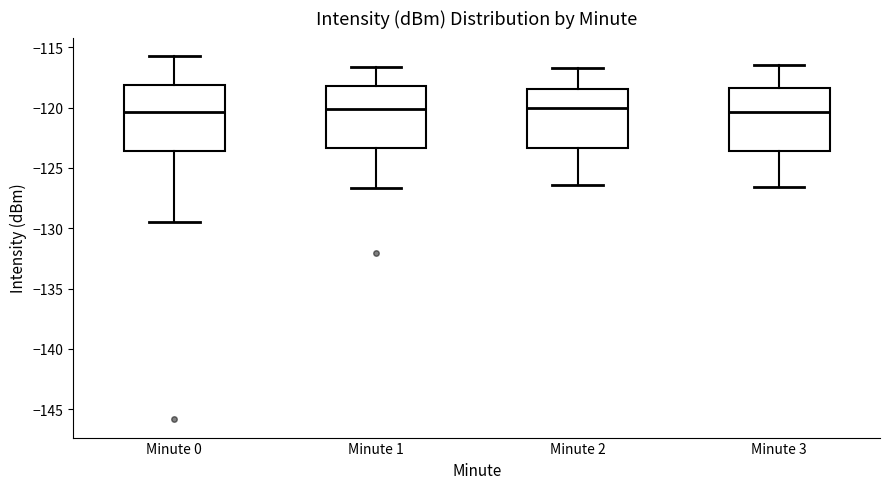

Reading left to right, transcribe this box plot: for each box, give where its median line is, the range the box spans, and where its two whiskers end, as read against the y-axis. The values are not printed on the chart, so give them approximately, as read against the axis.

Minute 0: median -120.5, box -123.5 to -118.0, whiskers -129.5 to -115.5
Minute 1: median -120.0, box -123.5 to -118.0, whiskers -126.5 to -116.5
Minute 2: median -120.0, box -123.5 to -118.5, whiskers -126.5 to -116.5
Minute 3: median -120.5, box -123.5 to -118.5, whiskers -126.5 to -116.5